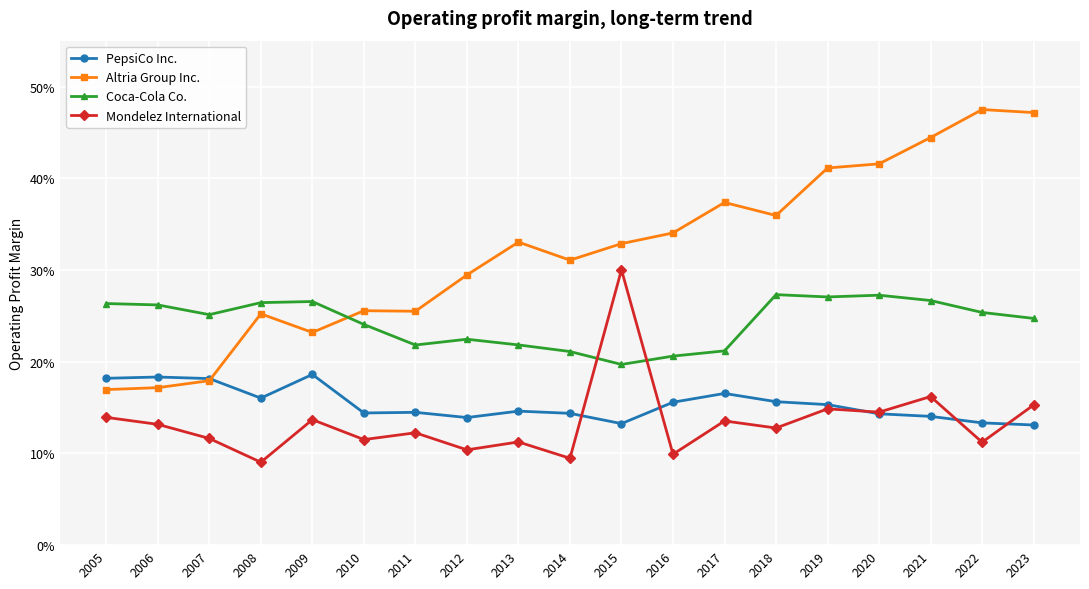

Is this an area chart (filled region under the line)?

No